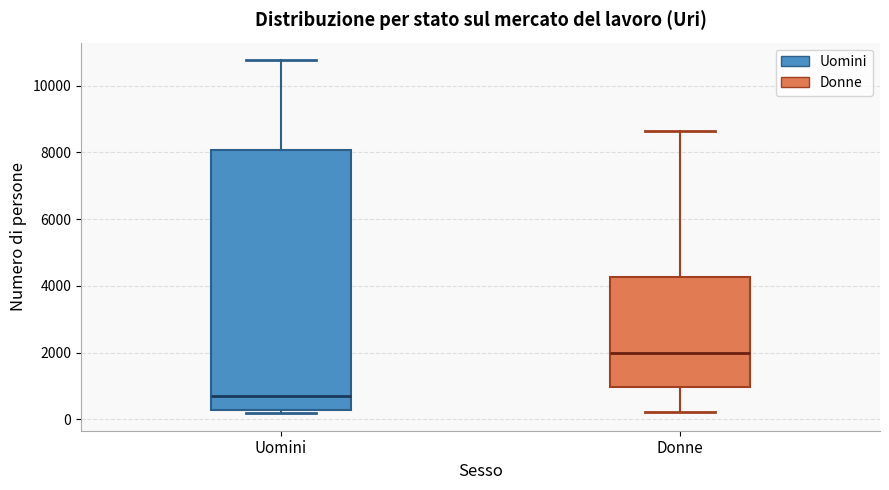

Where is the lower edge of the box for Uomini on the y-axis? The values are not printed on the chart, so give them approximately, as read against the axis.

200